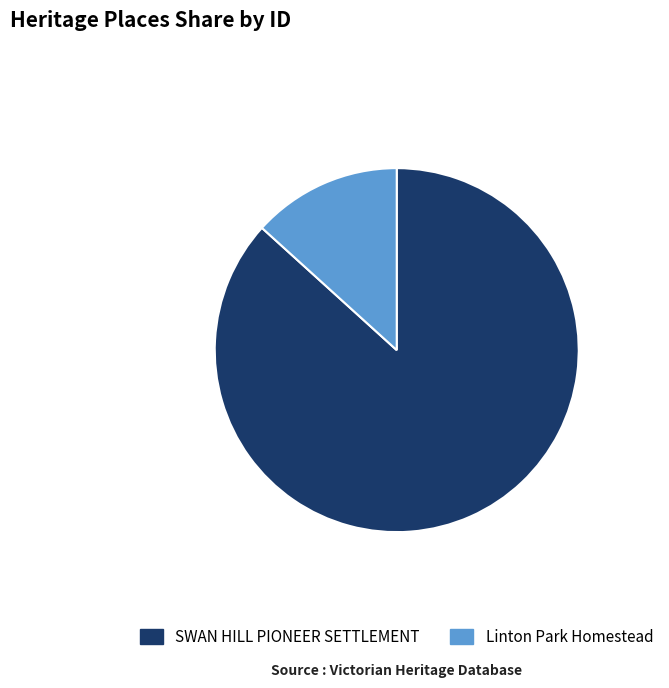

Is there any slice that represents more than half of the pie?

Yes